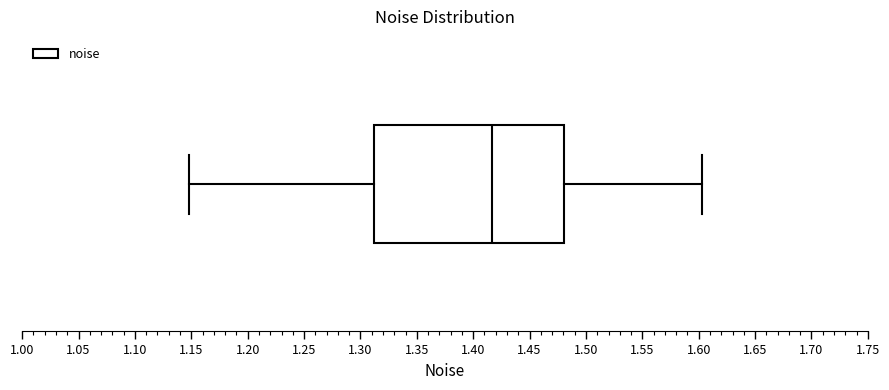

Read this box plot against the x-axis: the position of the median line, the range covered by the box, and the ends of both whiskers. The values are not printed on the chart, so give them approximately, as read against the axis.

median 1.415, box 1.310 to 1.480, whiskers 1.150 to 1.605